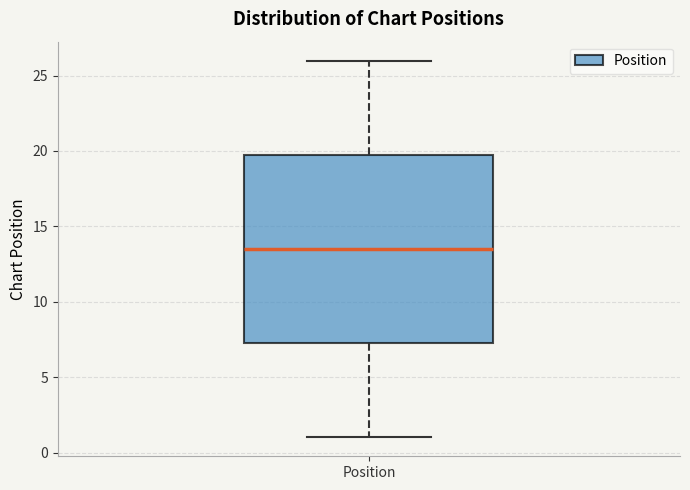

Transcribe this box plot: give where the median line is, the range the box spans, and where the two whiskers end, as read against the y-axis. The values are not printed on the chart, so give them approximately, as read against the axis.

median 13.5, box 7.5 to 20.0, whiskers 1.0 to 26.0